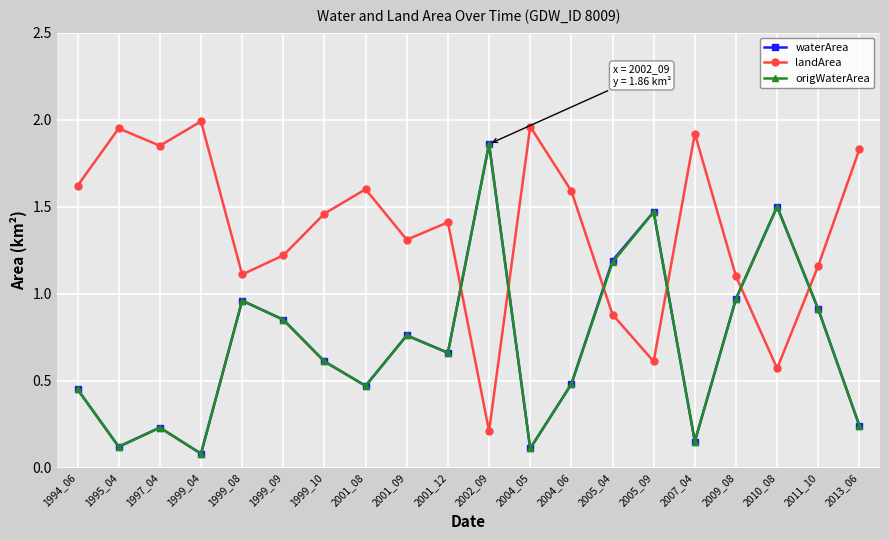

What is the difference between the highest and lowest values at 2005_09?

0.9